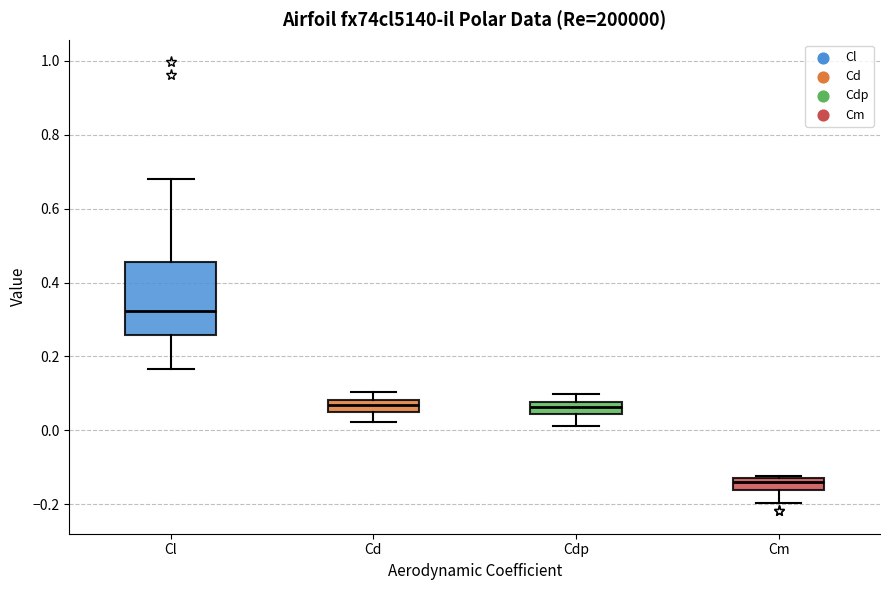

Which box has the lowest median line?

Cm